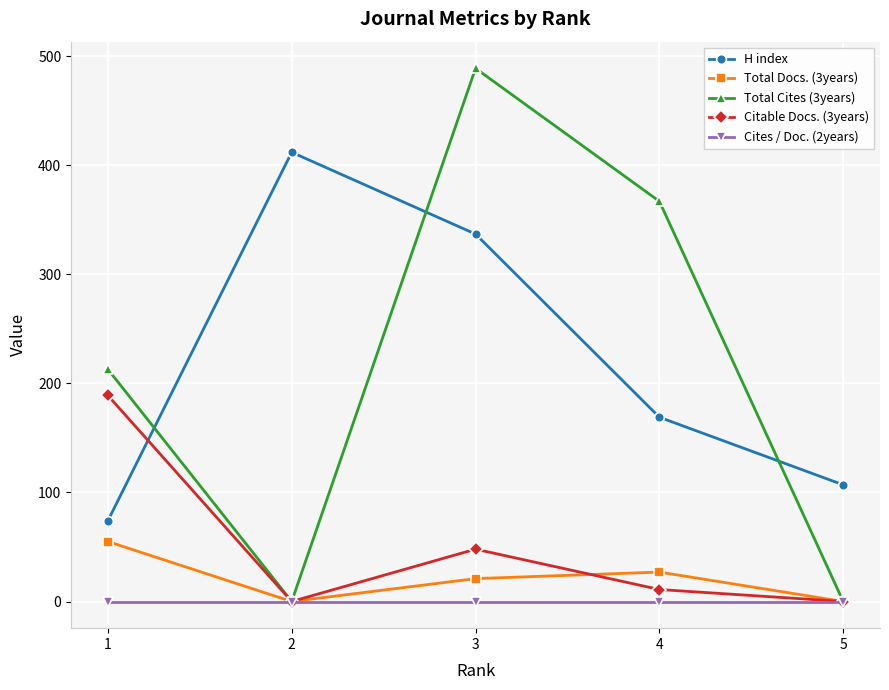

Is this an area chart (filled region under the line)?

No